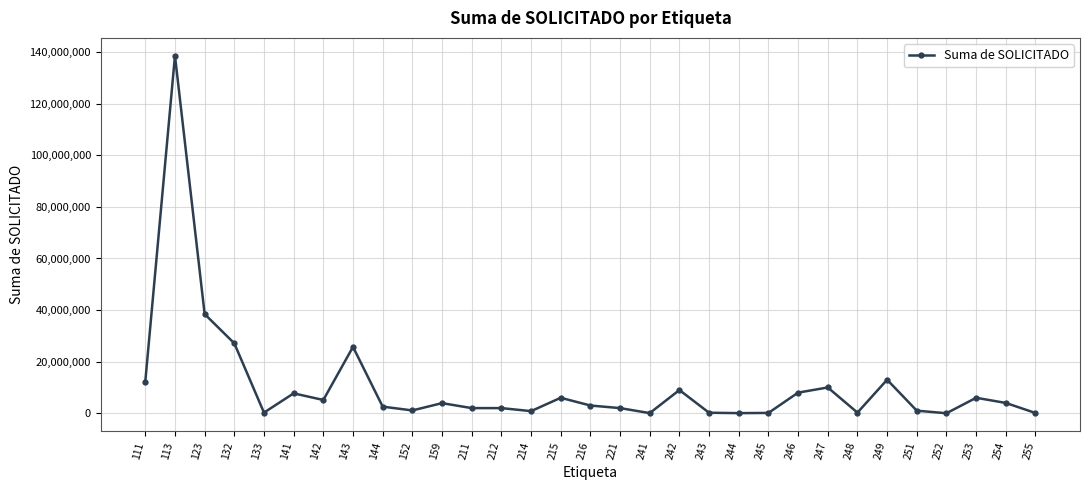

Count the number of categories in the chart.

31